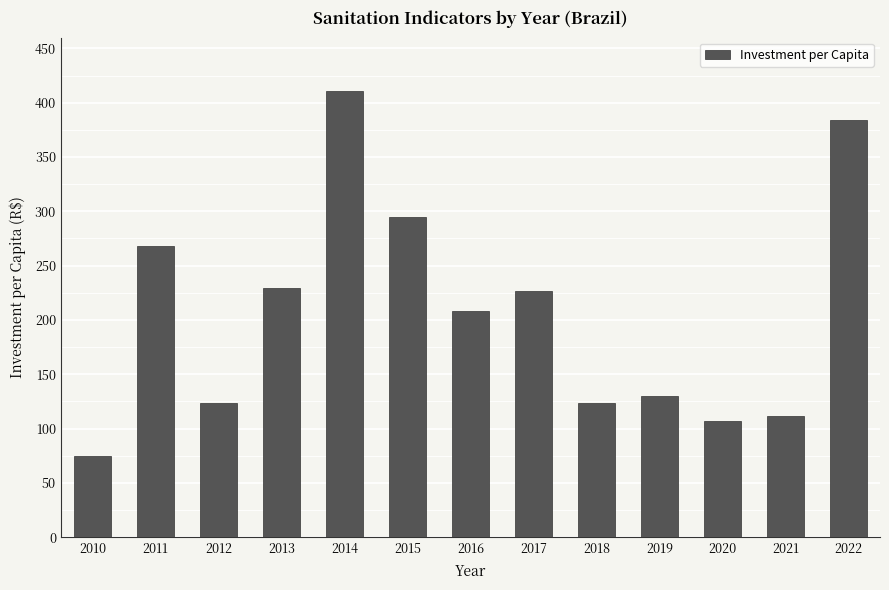

Is it true that the value at 2012 is 46.8?

False